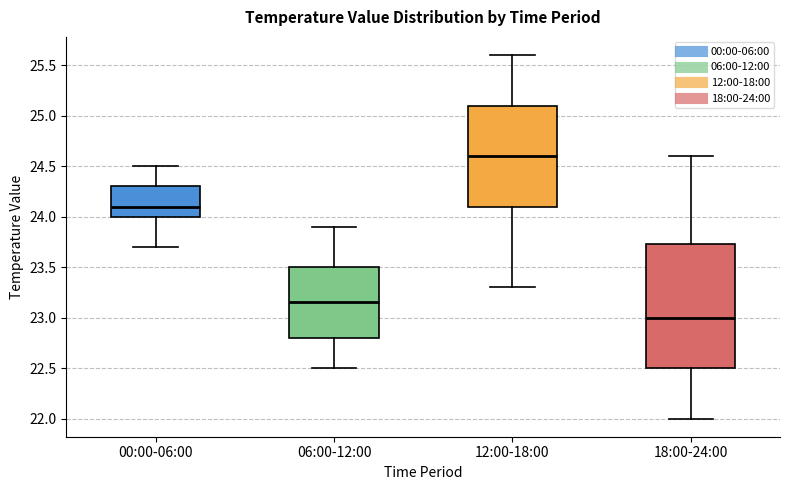

Where does the upper whisker of the box for 18:00-24:00 end on the y-axis? The values are not printed on the chart, so give them approximately, as read against the axis.

24.60